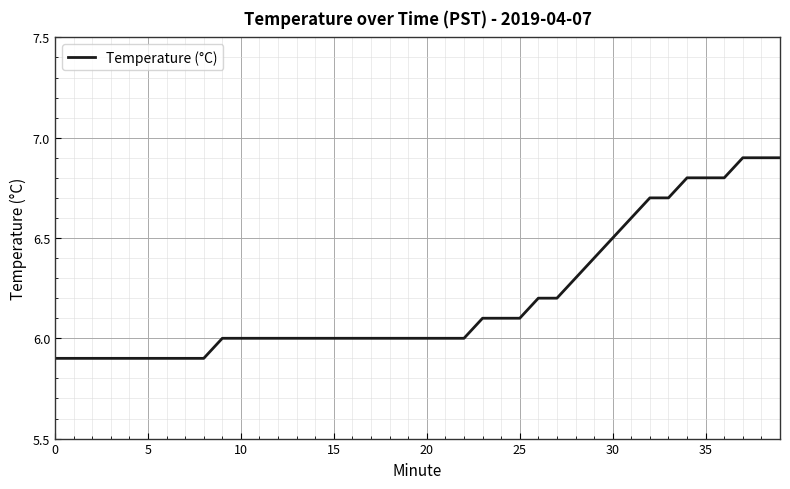

What is the greatest value displayed?

6.9